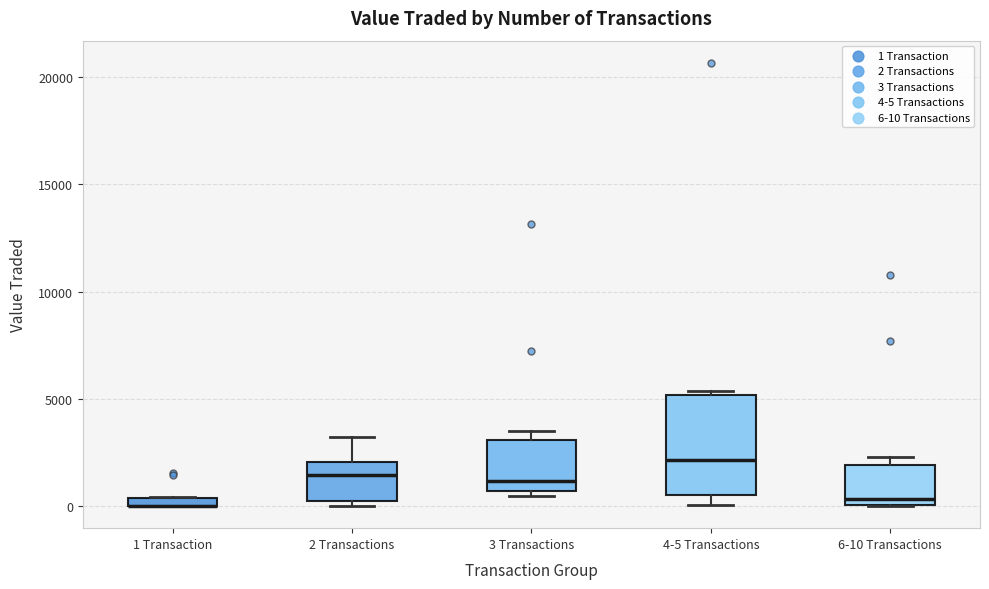

Where does the median line of the box for 2 Transactions sit on the y-axis? The values are not printed on the chart, so give them approximately, as read against the axis.

1500